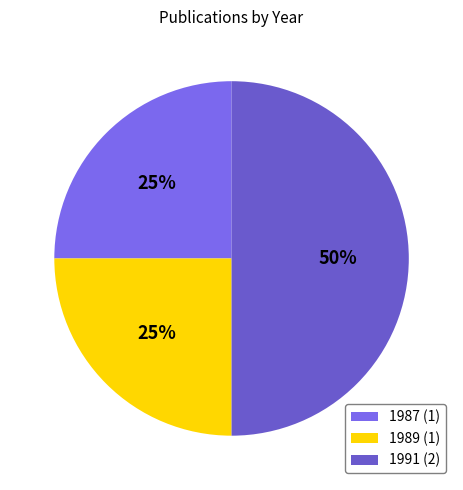

How many slices are in this pie chart?

3